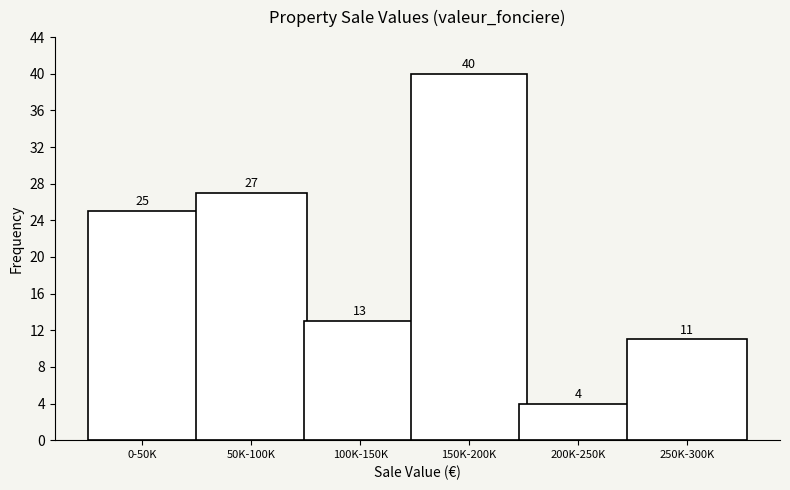

Reading left to right, what are all the values shown in this chart?

0-50K=25	50K-100K=27	100K-150K=13	150K-200K=40	200K-250K=4	250K-300K=11